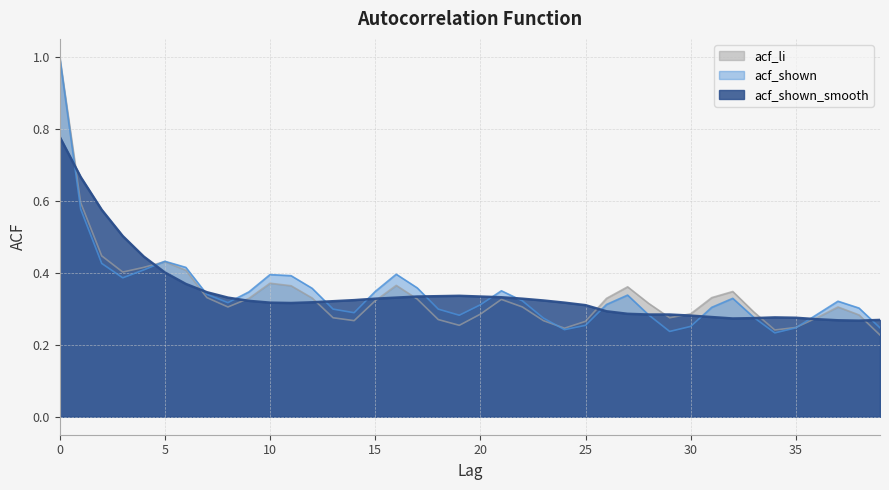

At 32, list the series in order from largest to smallest.

acf_li, acf_shown, acf_shown_smooth